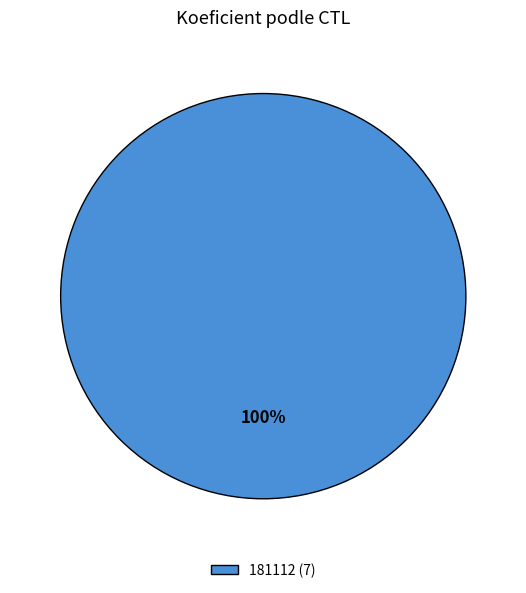

True or false: 181112 (7) accounts for 100% of the total.

True